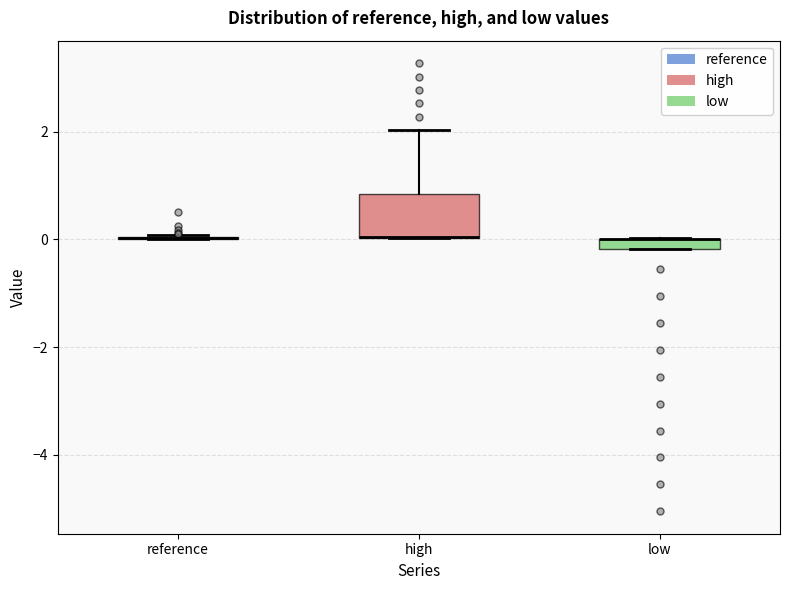

Where is the lower edge of the box for high on the y-axis? The values are not printed on the chart, so give them approximately, as read against the axis.

0.0